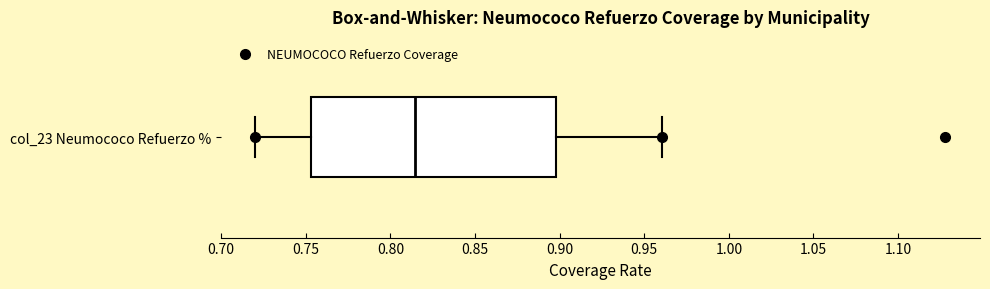

Where does the median line of the box for col_23 Neumococo Refuerzo % sit on the x-axis? The values are not printed on the chart, so give them approximately, as read against the axis.

0.815